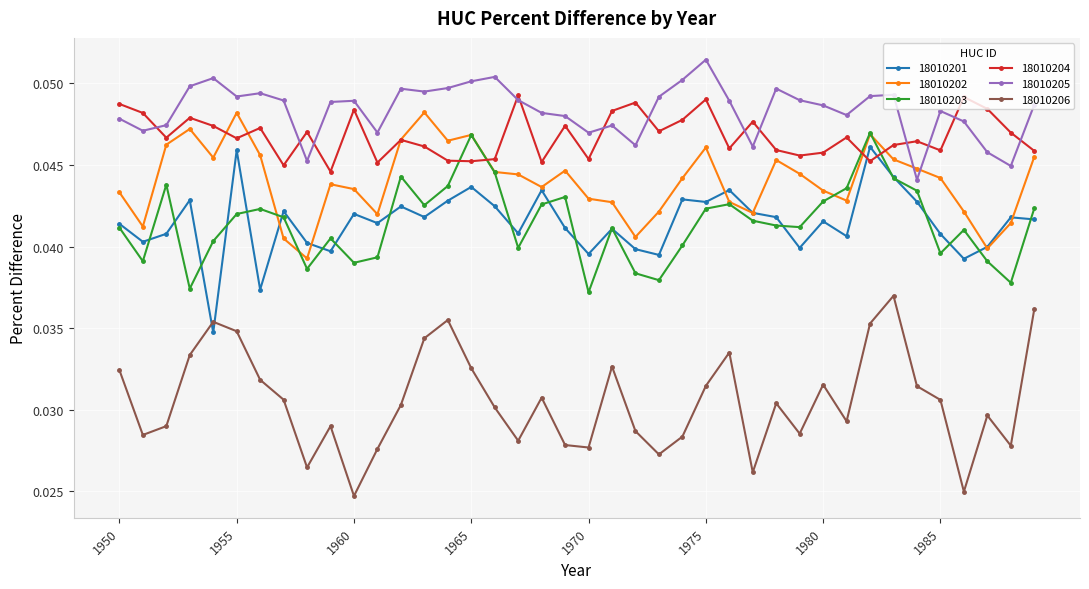

True or false: 18010206 and 18010202 intersect in this chart.

False